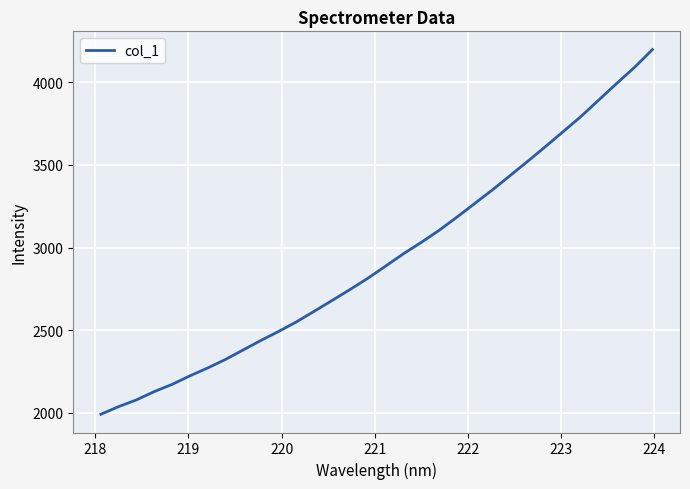

True or false: there are more than 0 points higher than both neighbors.

False